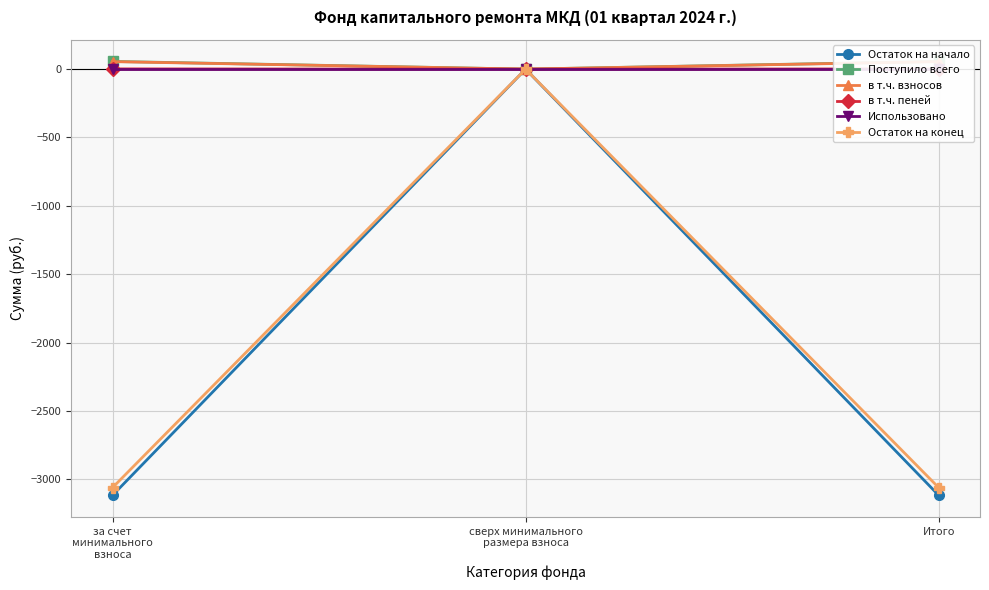

What is the sum of the в т.ч. пеней values at сверх минимального
размера взноса and за счет
минимального
взноса?

1.6